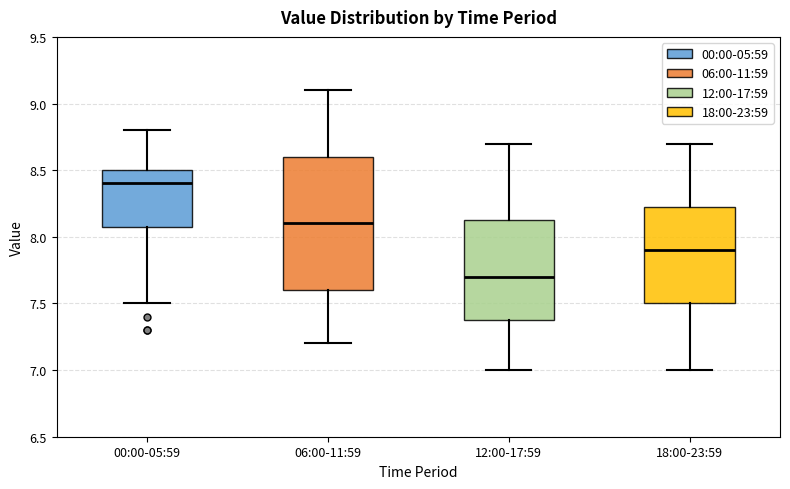

Reading left to right, read every box against the y-axis: the position of its median line, the range the box covers, and the ends of its whiskers. The values are not printed on the chart, so give them approximately, as read against the axis.

00:00-05:59: median 8.40, box 8.10 to 8.50, whiskers 7.50 to 8.80
06:00-11:59: median 8.10, box 7.60 to 8.60, whiskers 7.20 to 9.10
12:00-17:59: median 7.70, box 7.40 to 8.15, whiskers 7.00 to 8.70
18:00-23:59: median 7.90, box 7.50 to 8.25, whiskers 7.00 to 8.70